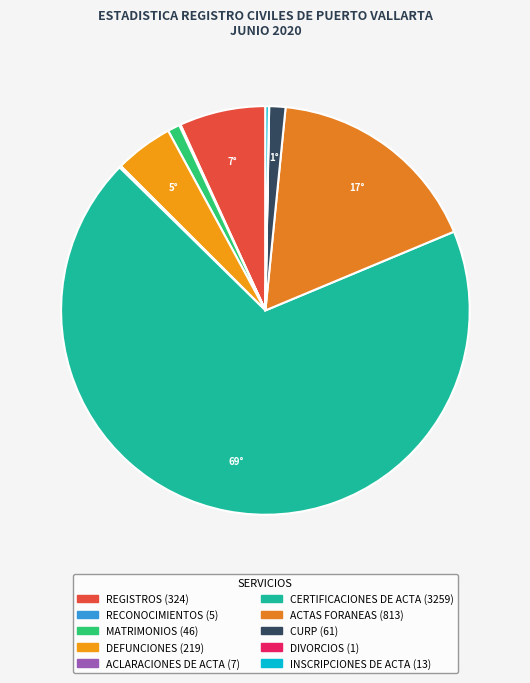

Count the number of slices in the pie.

10